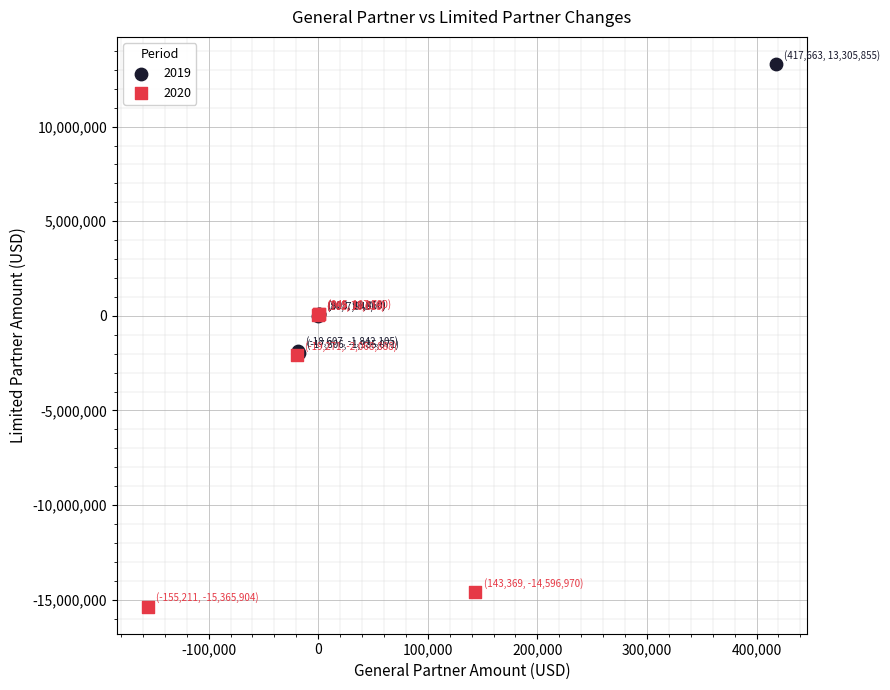

Which series contains the highest Y value?

2019